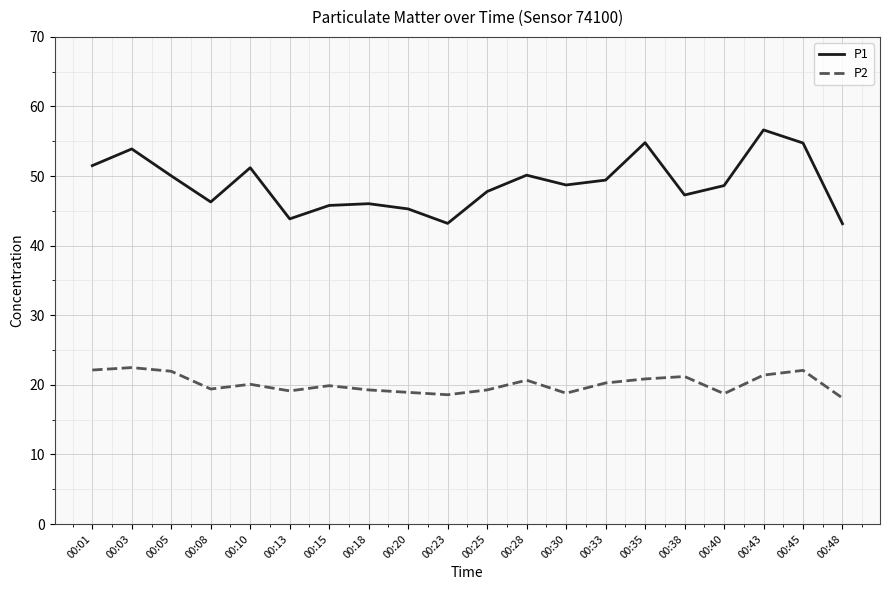

At which category is the sum across all series the highest?

00:43